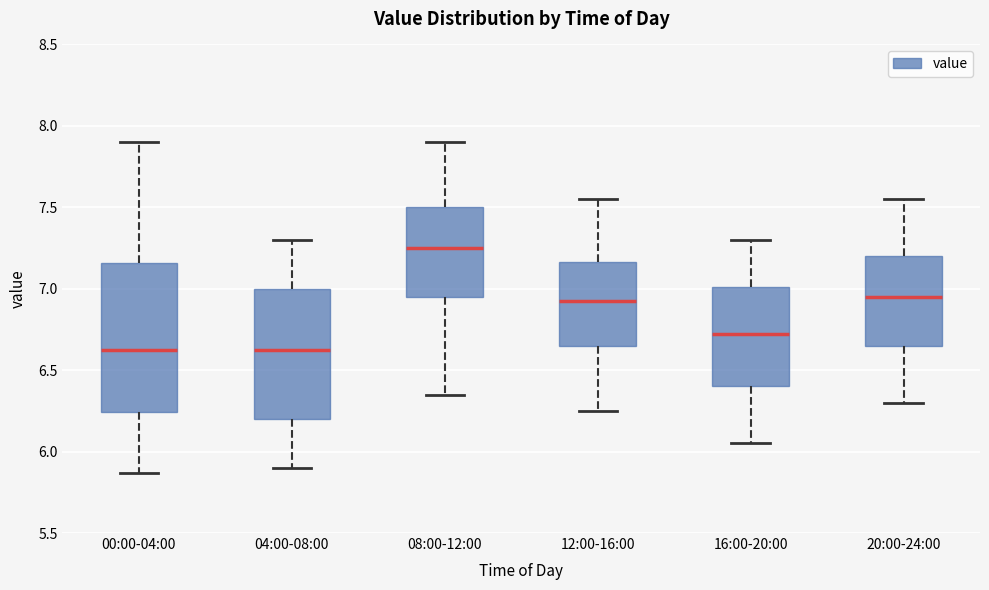

Reading left to right, read every box against the y-axis: the position of its median line, the range the box covers, and the ends of its whiskers. The values are not printed on the chart, so give them approximately, as read against the axis.

00:00-04:00: median 6.65, box 6.25 to 7.15, whiskers 5.85 to 7.90
04:00-08:00: median 6.65, box 6.20 to 7.00, whiskers 5.90 to 7.30
08:00-12:00: median 7.25, box 6.95 to 7.50, whiskers 6.35 to 7.90
12:00-16:00: median 6.95, box 6.65 to 7.15, whiskers 6.25 to 7.55
16:00-20:00: median 6.75, box 6.40 to 7.00, whiskers 6.05 to 7.30
20:00-24:00: median 6.95, box 6.65 to 7.20, whiskers 6.30 to 7.55